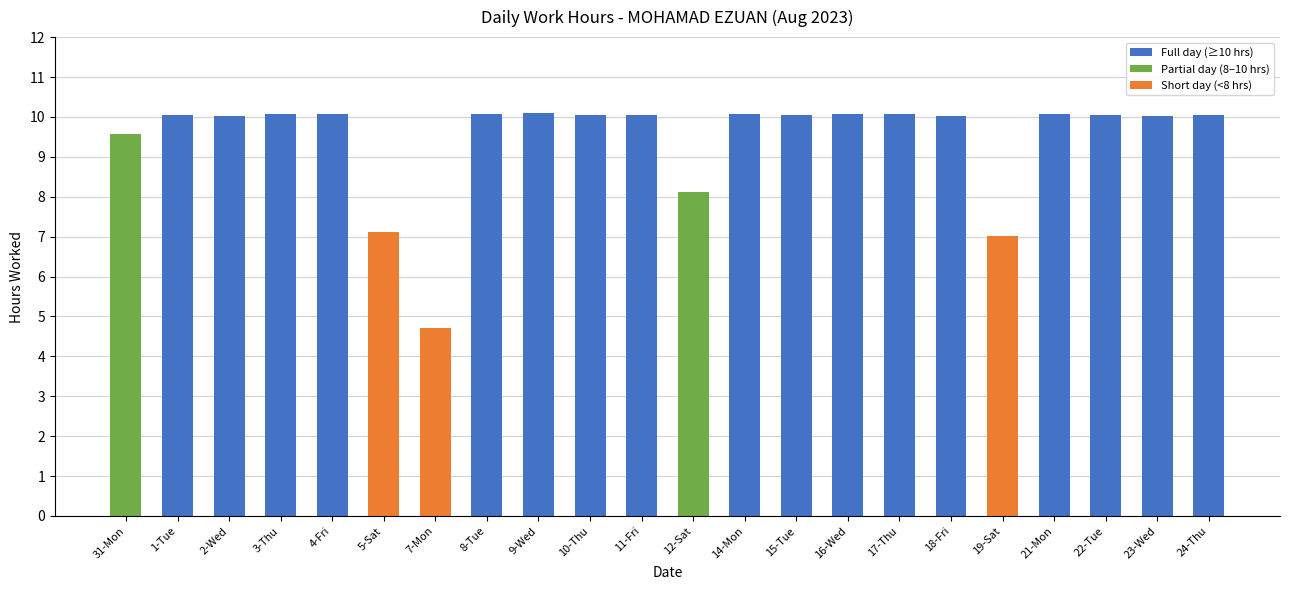

The chart shows a value of 15.2 at 18-Fri. True or false?

False